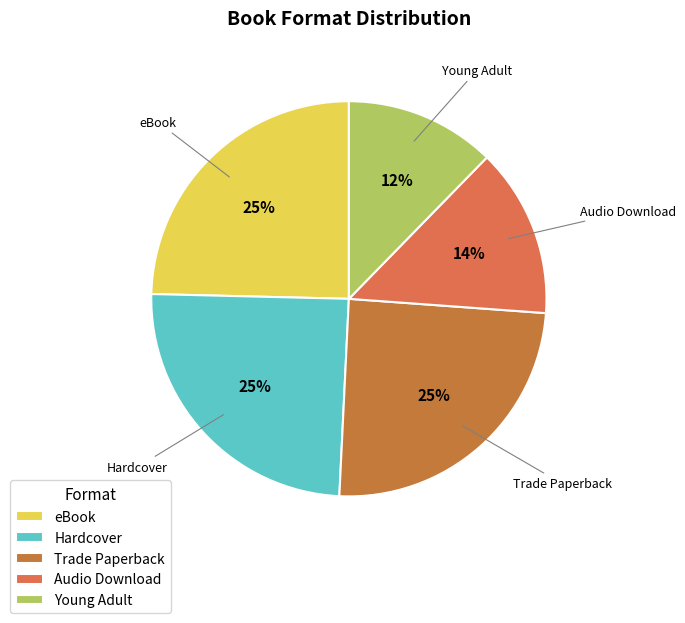

Which category has the smallest portion of the pie?

Young Adult